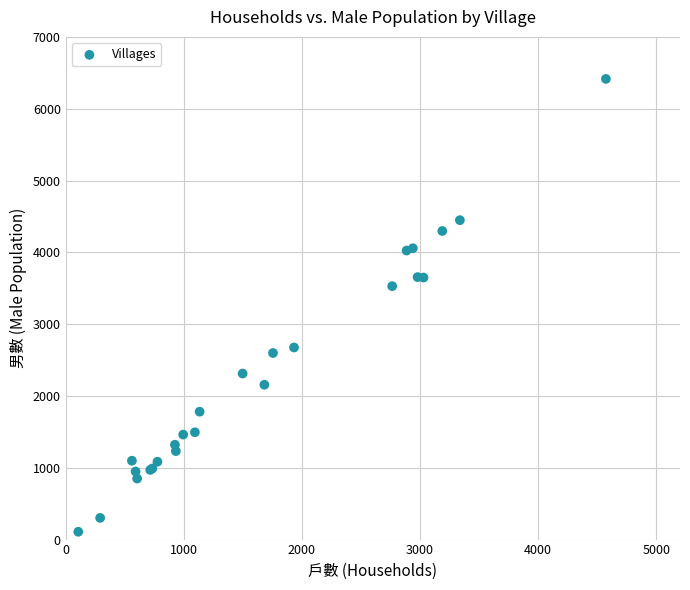

What Y value in the scatter plot is closest to 3262?

3529